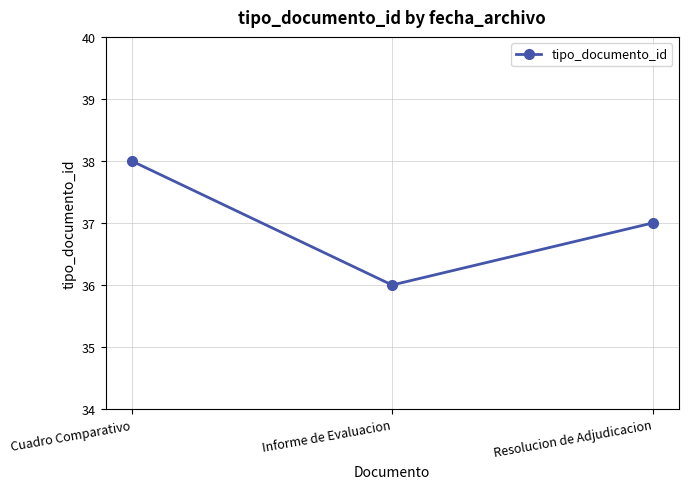

Where does the data first go above 37?

Cuadro Comparativo